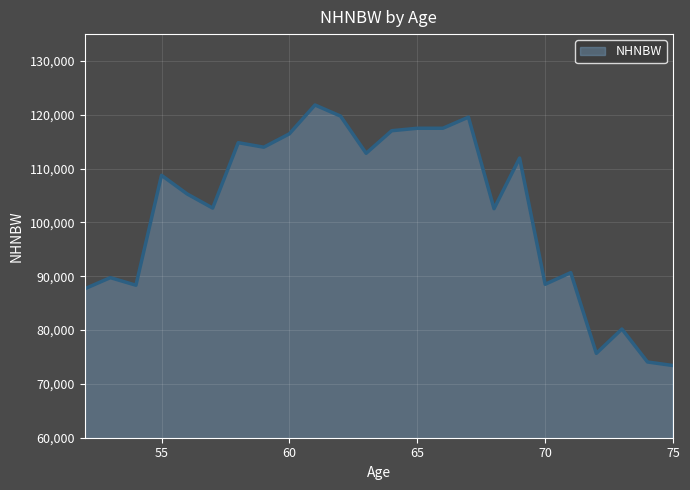

What is the difference between the maximum and minimum values?

48417.9